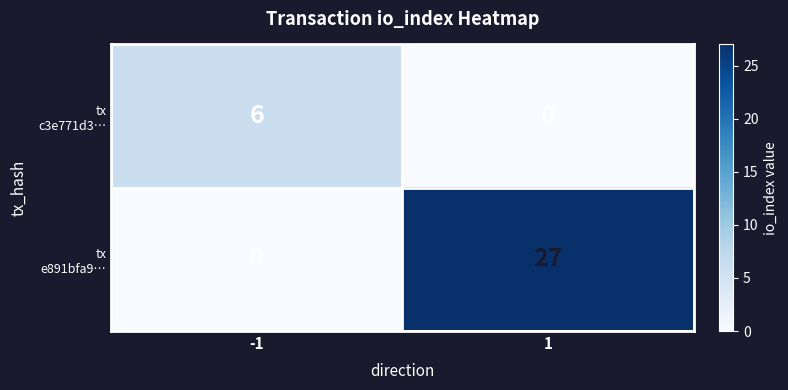

At which category is the sum across all series the highest?

1